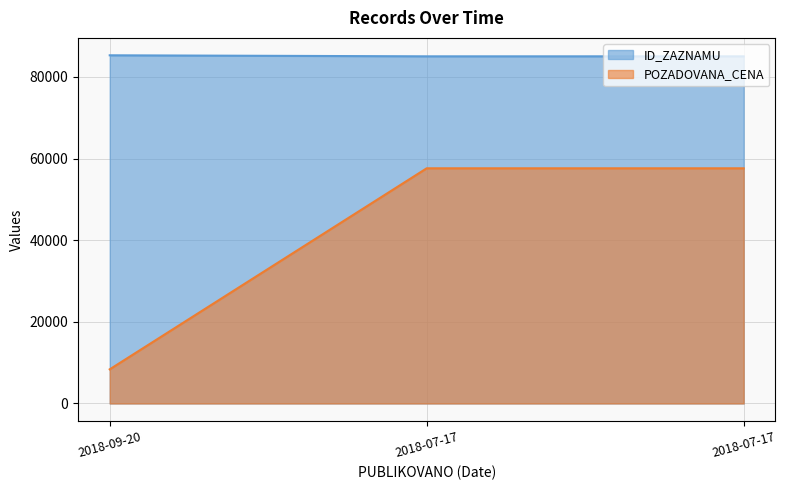

Count the number of data series in this chart.

2